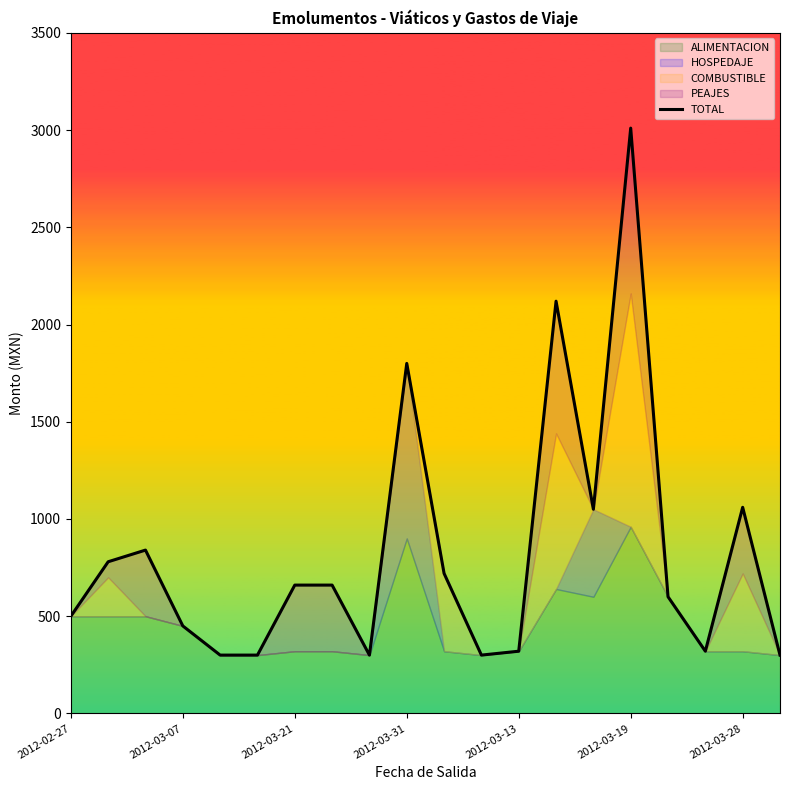

Reading left to right, extract all data points from this chart.

500	780	840	450	300	300	660	660	300	1800	720	300	320	2120	1050	3010	600	320	1060	300